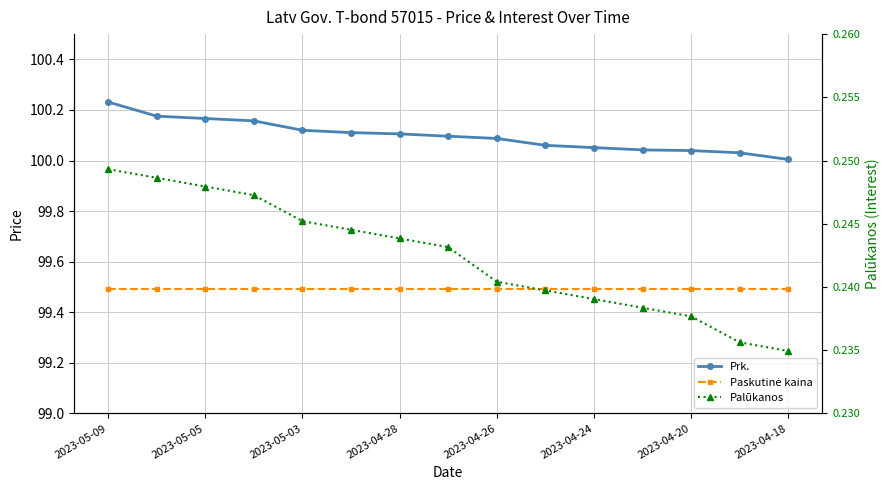

True or false: Palūkanos has a value of 0.2 at 11.

True